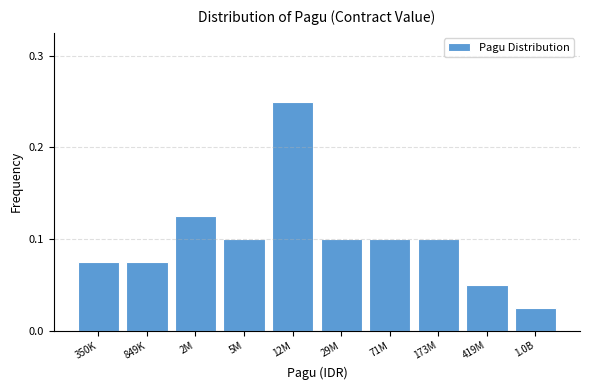

Count the values in the range 0 to 1.

10